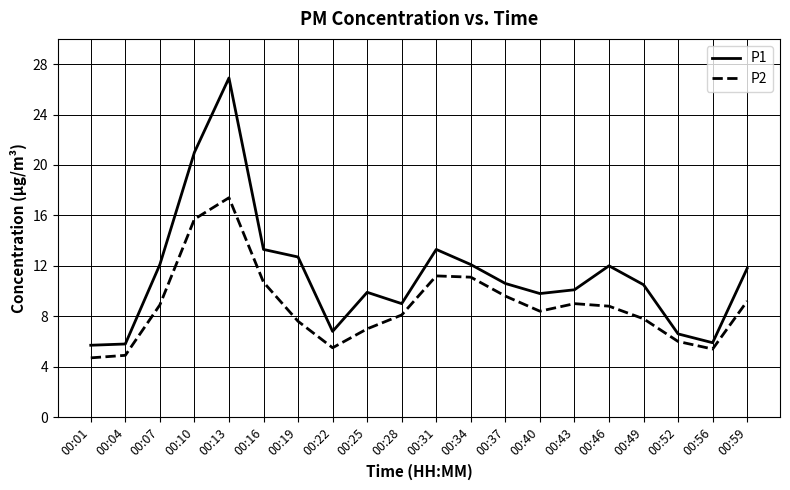

At which label does P2 first exceed 8?

00:07